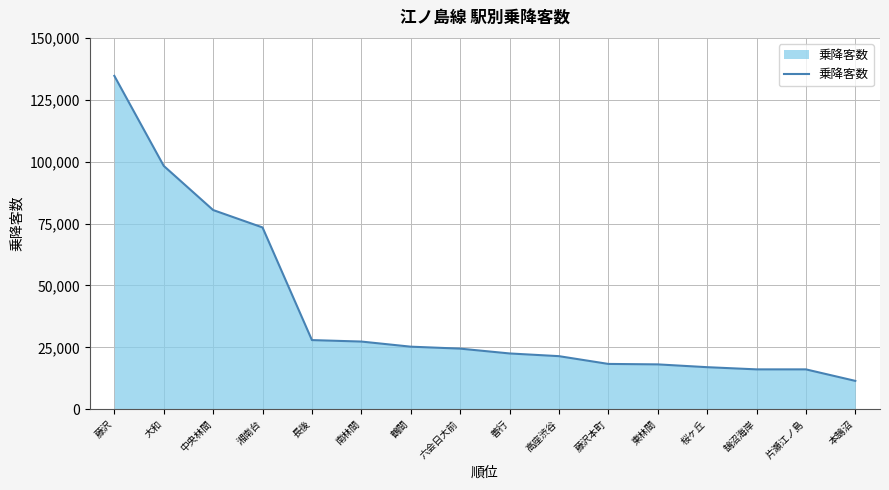

What is the difference between the values at 六会日大前 and 桜ヶ丘?

7496